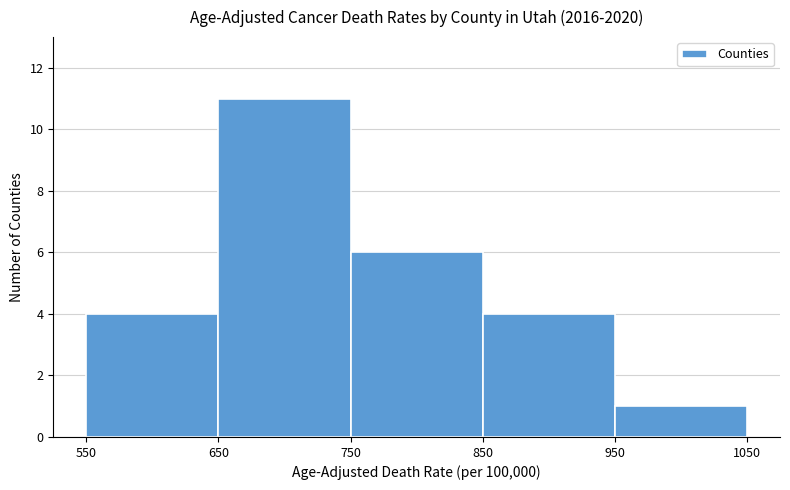

Reading left to right, list every bar in this chart as the range it spans on the x-axis followed by its height. The values are not printed on the chart, so give them approximately, as read against the axis.

550 to 650: 4
650 to 750: 11
750 to 850: 6
850 to 950: 4
950 to 1050: 1